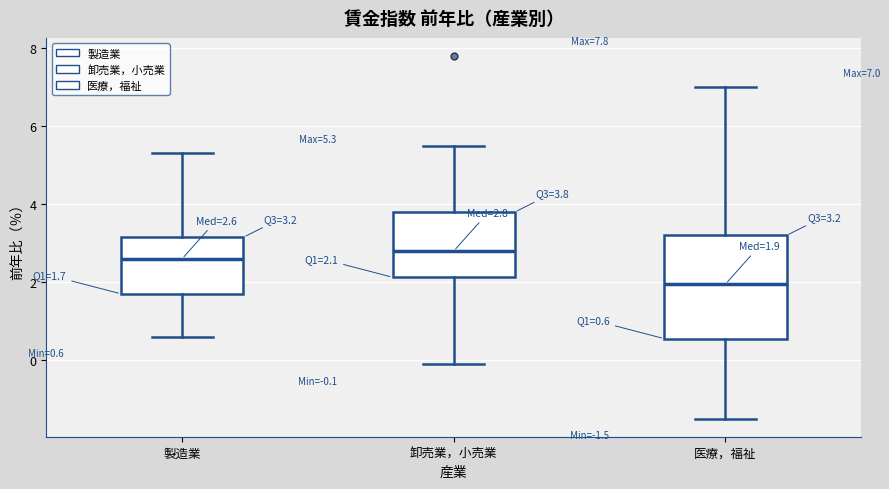

Which box has the lowest median line?

医療，福祉